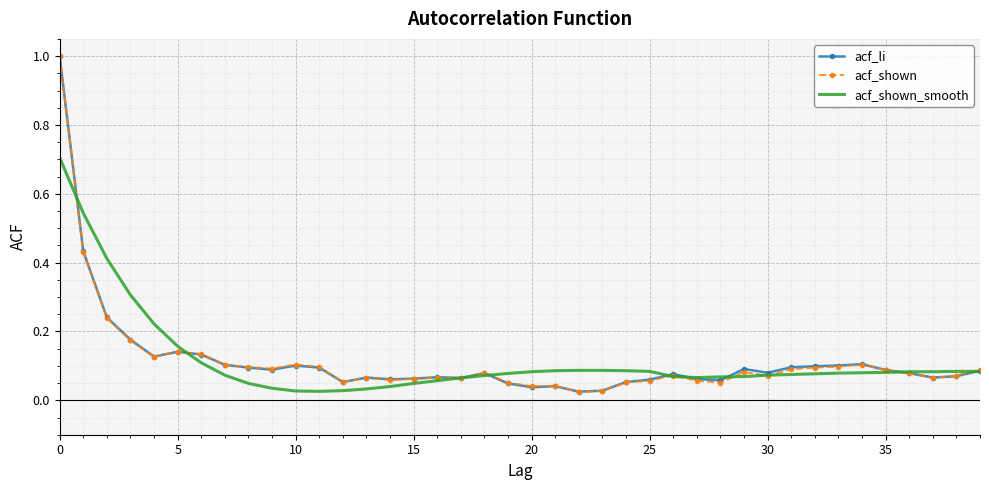

What is the maximum value shown in the chart?

1.0